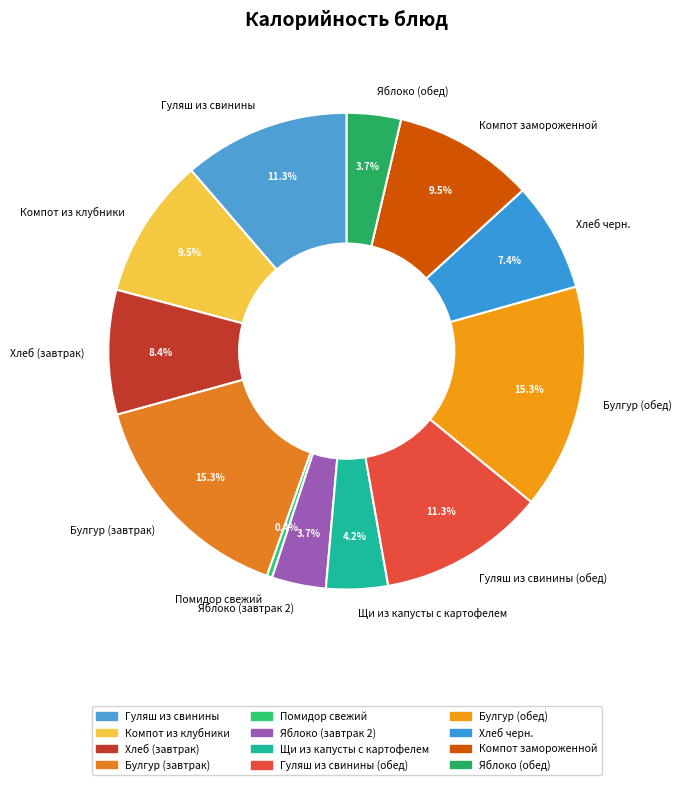

Which category has the smallest portion of the pie?

Помидор свежий